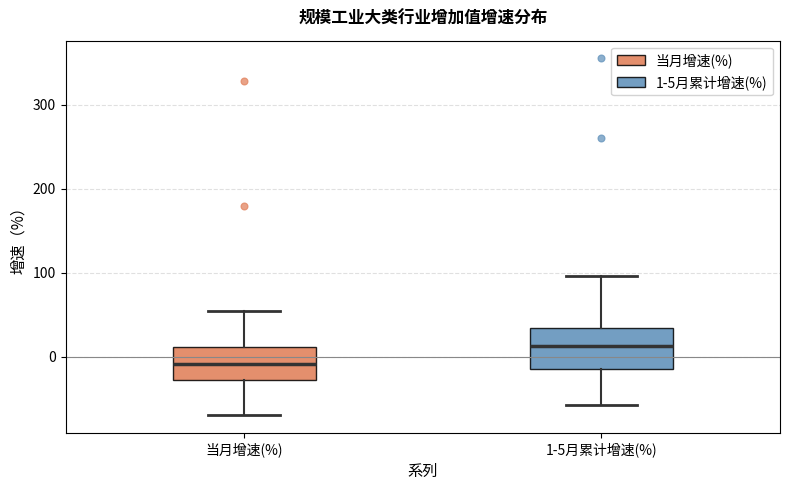

Reading left to right, read every box against the y-axis: the position of its median line, the range the box covers, and the ends of its whiskers. The values are not printed on the chart, so give them approximately, as read against the axis.

当月增速(%): median -10, box -30 to 10, whiskers -70 to 50
1-5月累计增速(%): median 10, box -10 to 30, whiskers -60 to 100